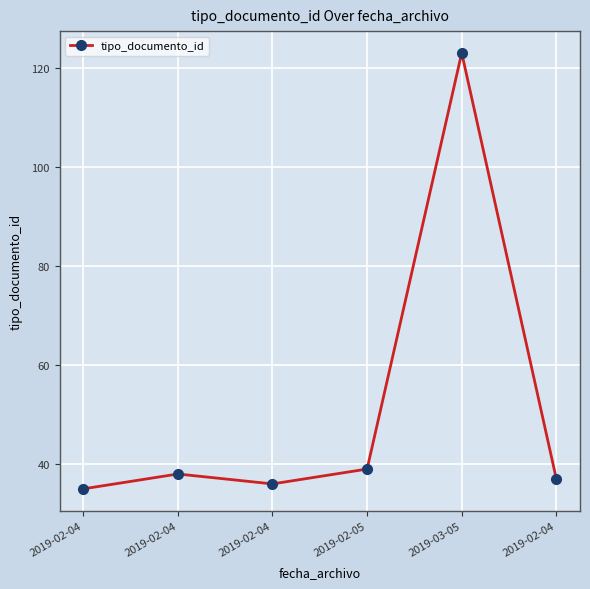

What is the minimum value shown in the chart?

35